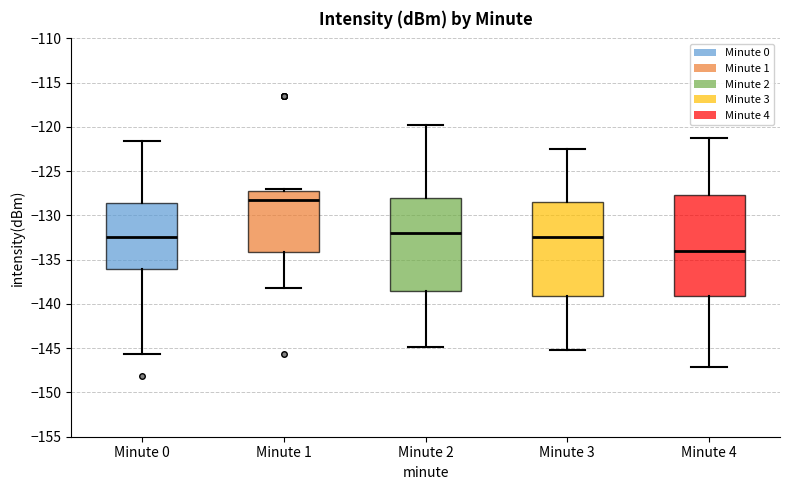

Where does the median line of the box for Minute 1 sit on the y-axis? The values are not printed on the chart, so give them approximately, as read against the axis.

-128.5